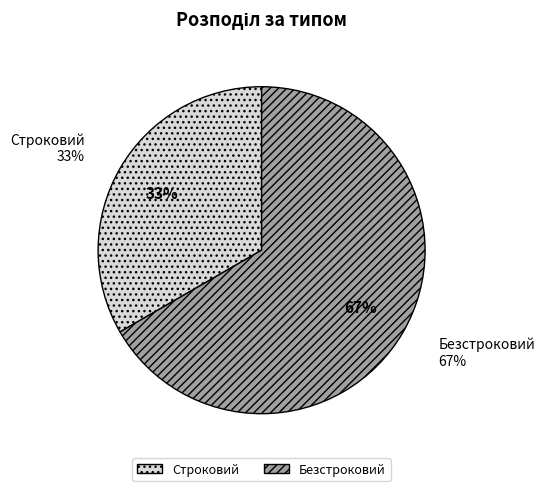

Count the number of slices in the pie.

2